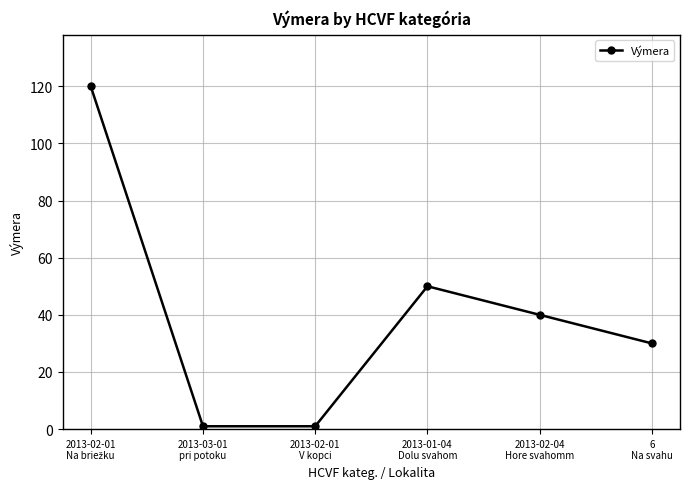

What is the value of the 3rd point from the left?

1